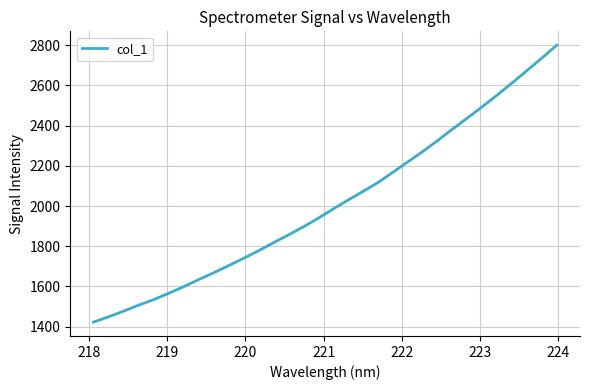

How many lines are shown in the chart?

1